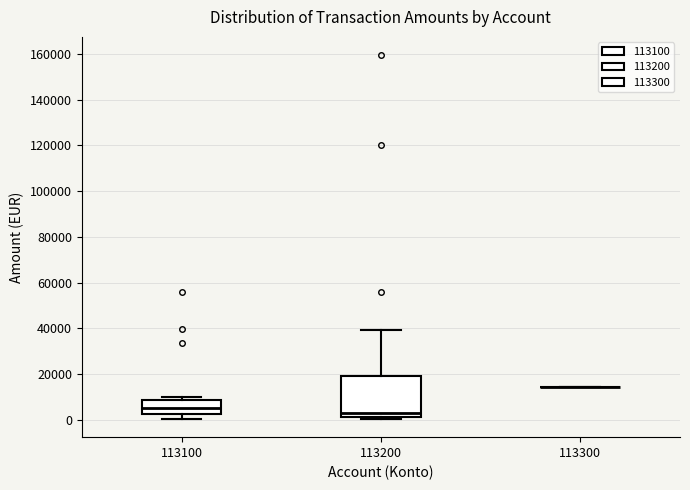

Where is the upper edge of the box at x = 113100 on the y-axis? The values are not printed on the chart, so give them approximately, as read against the axis.

8000